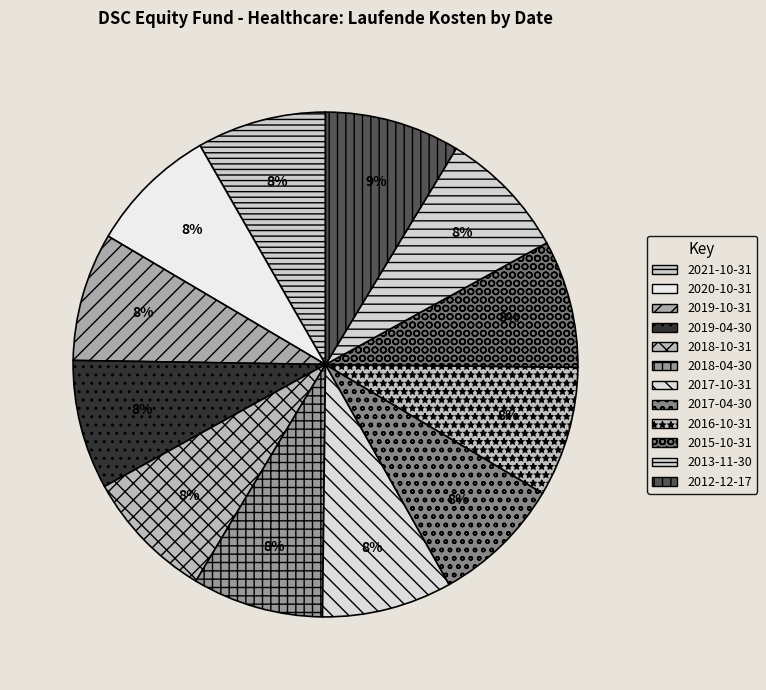

The 2013-11-30 slice represents 8% of the pie. True or false?

True